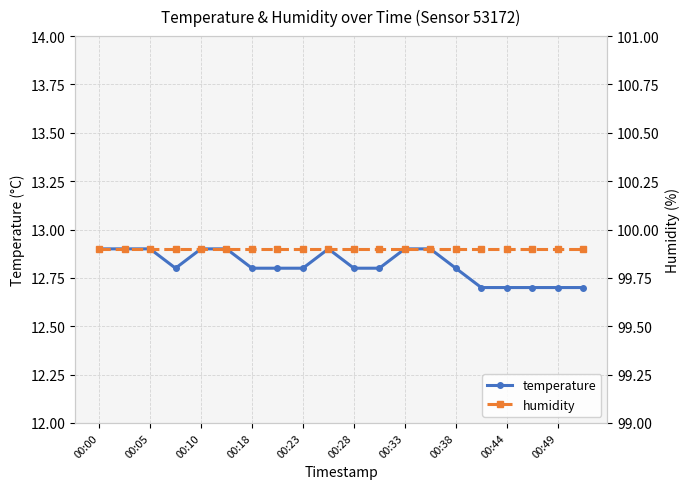

Which series has the largest total across all categories?

humidity